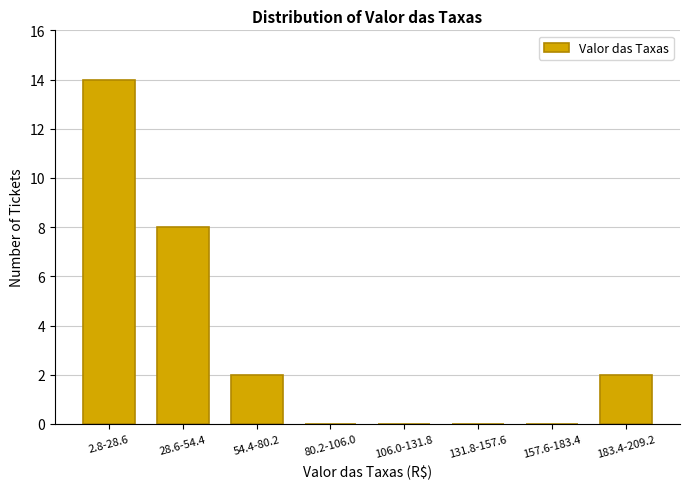

Reading left to right, extract all data points from this chart.

2.8-28.6=14	28.6-54.4=8	54.4-80.2=2	80.2-106.0=0	106.0-131.8=0	131.8-157.6=0	157.6-183.4=0	183.4-209.2=2